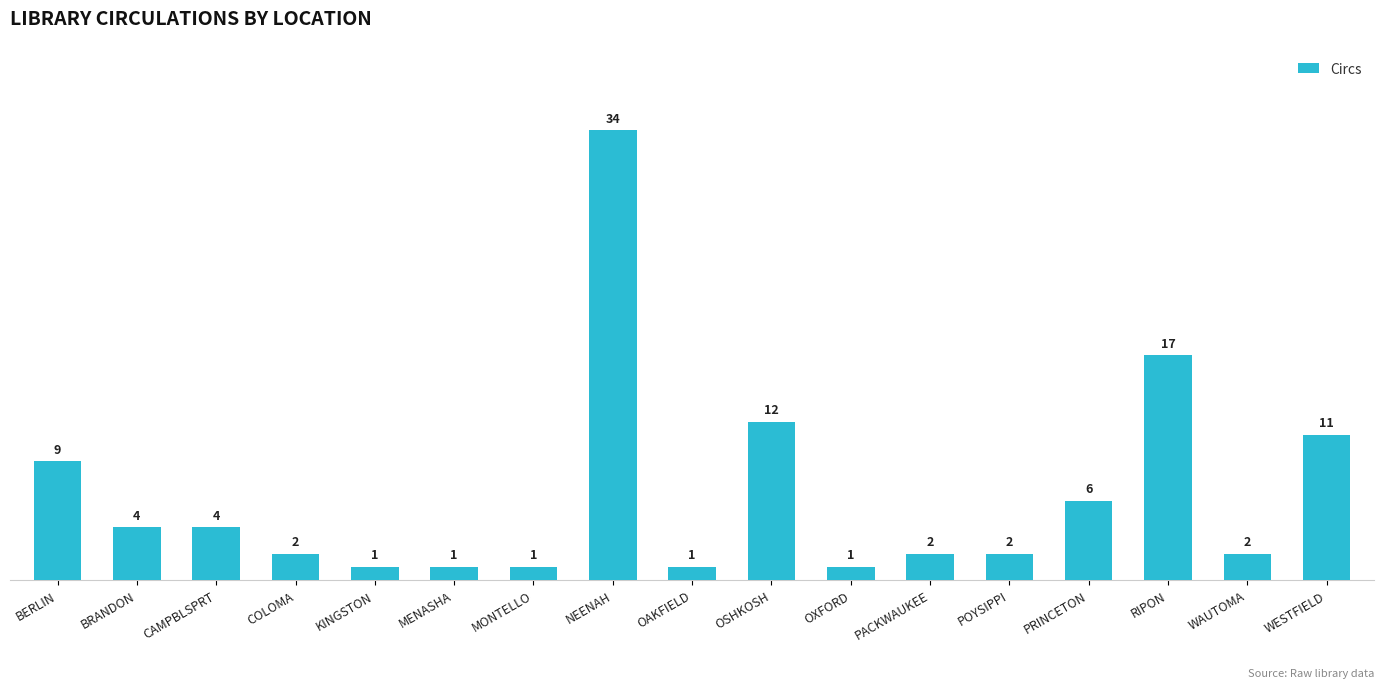

What is the value of the 8th bar from the left?

34